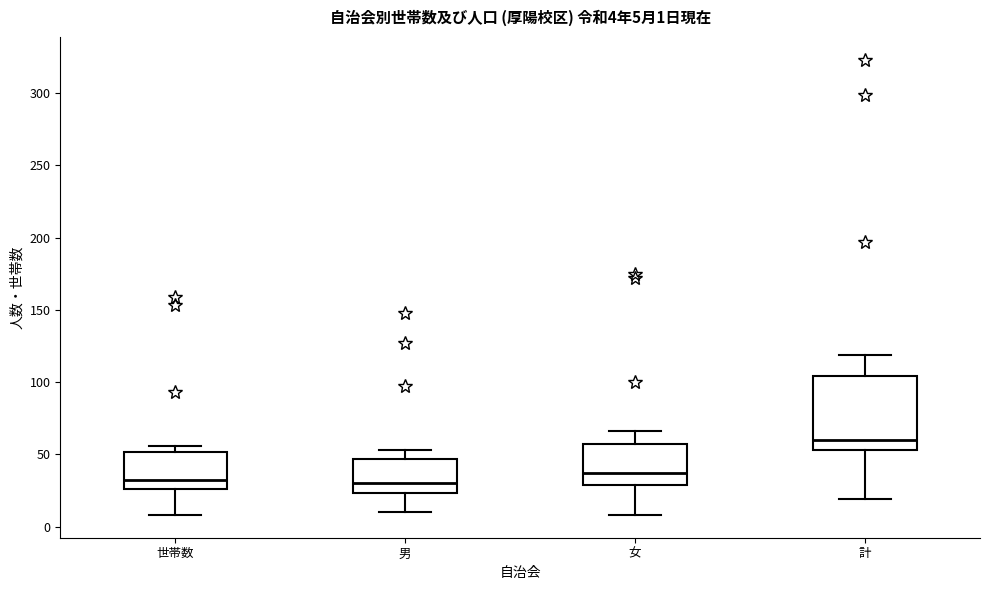

Comparing the boxes themselves (not the whiskers), which one is the tallest?

計